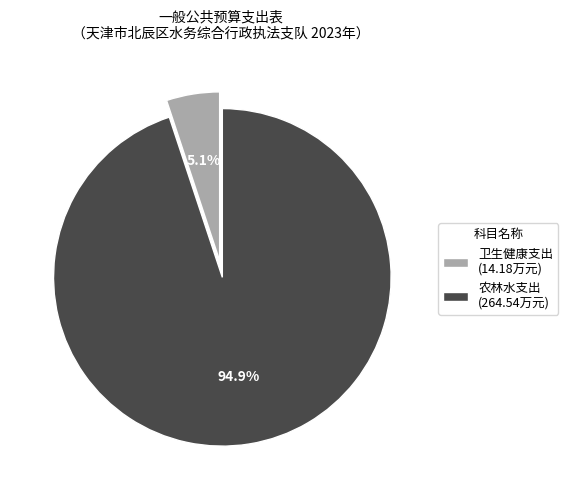

True or false: 农林水支出 accounts for 95% of the total.

True